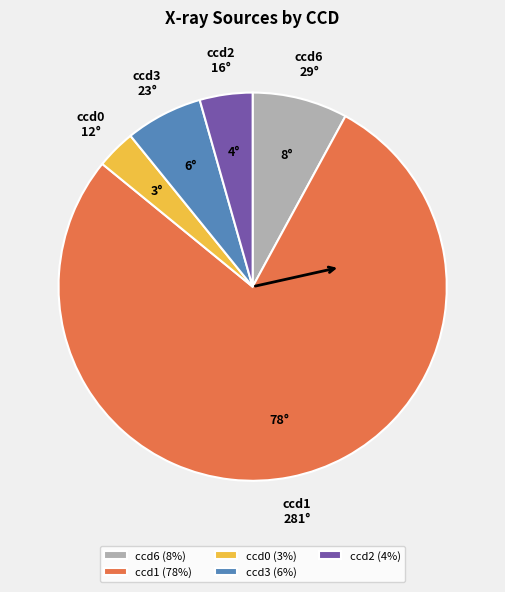

How many segments does this pie chart have?

5